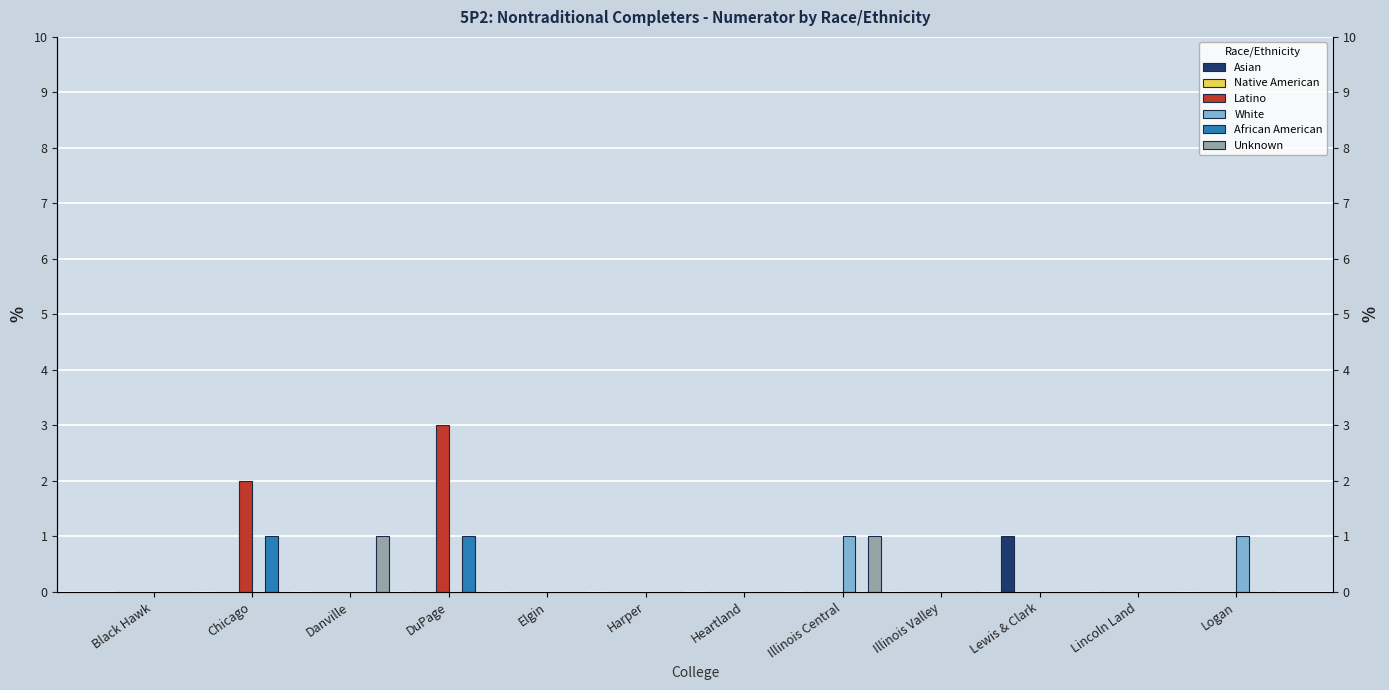

How many positive values does the Latino series have?

2